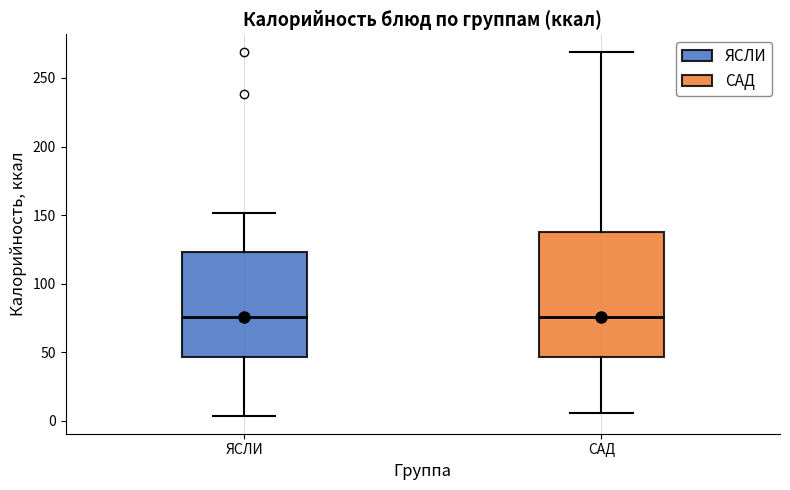

Reading left to right, read every box against the y-axis: the position of its median line, the range the box covers, and the ends of its whiskers. The values are not printed on the chart, so give them approximately, as read against the axis.

ЯСЛИ: median 75, box 45 to 125, whiskers 5 to 150
САД: median 75, box 45 to 140, whiskers 5 to 270